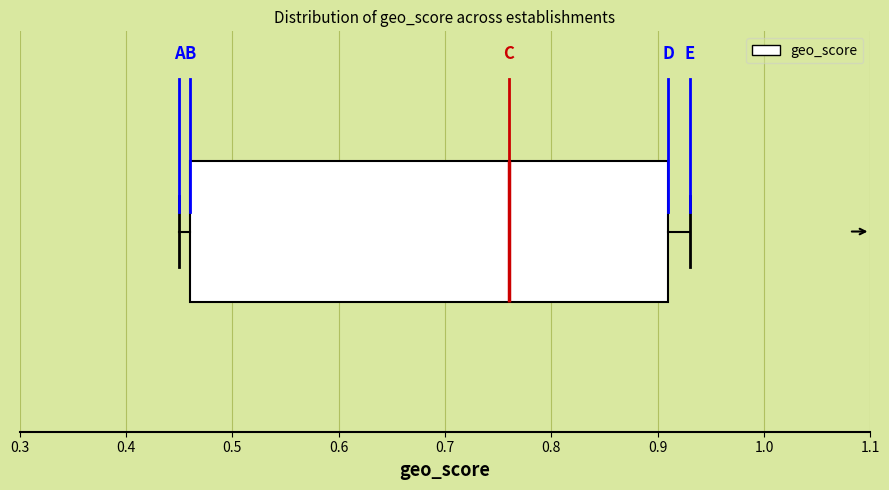

Where is the left edge of the box on the x-axis? The values are not printed on the chart, so give them approximately, as read against the axis.

0.46